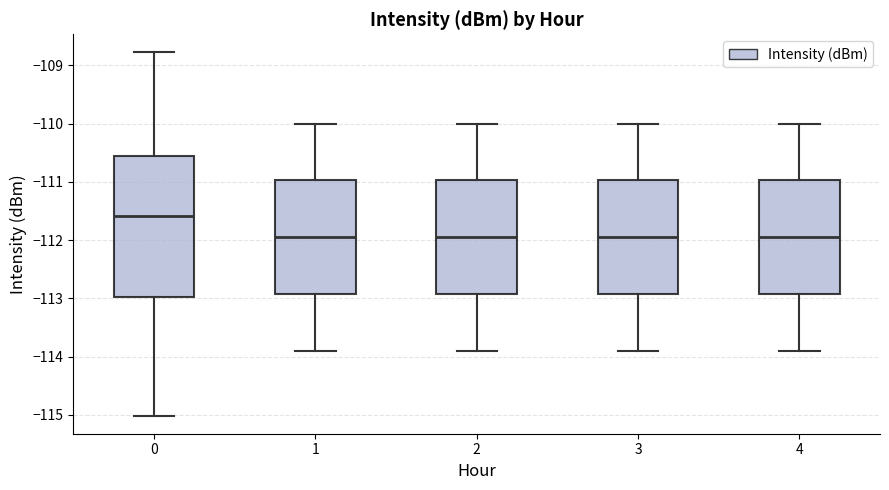

Reading left to right, read every box against the y-axis: the position of its median line, the range the box covers, and the ends of its whiskers. The values are not printed on the chart, so give them approximately, as read against the axis.

0: median -111.6, box -113.0 to -110.6, whiskers -115.0 to -108.8
1: median -111.9, box -112.9 to -111.0, whiskers -113.9 to -110.0
2: median -111.9, box -112.9 to -111.0, whiskers -113.9 to -110.0
3: median -111.9, box -112.9 to -111.0, whiskers -113.9 to -110.0
4: median -111.9, box -112.9 to -111.0, whiskers -113.9 to -110.0